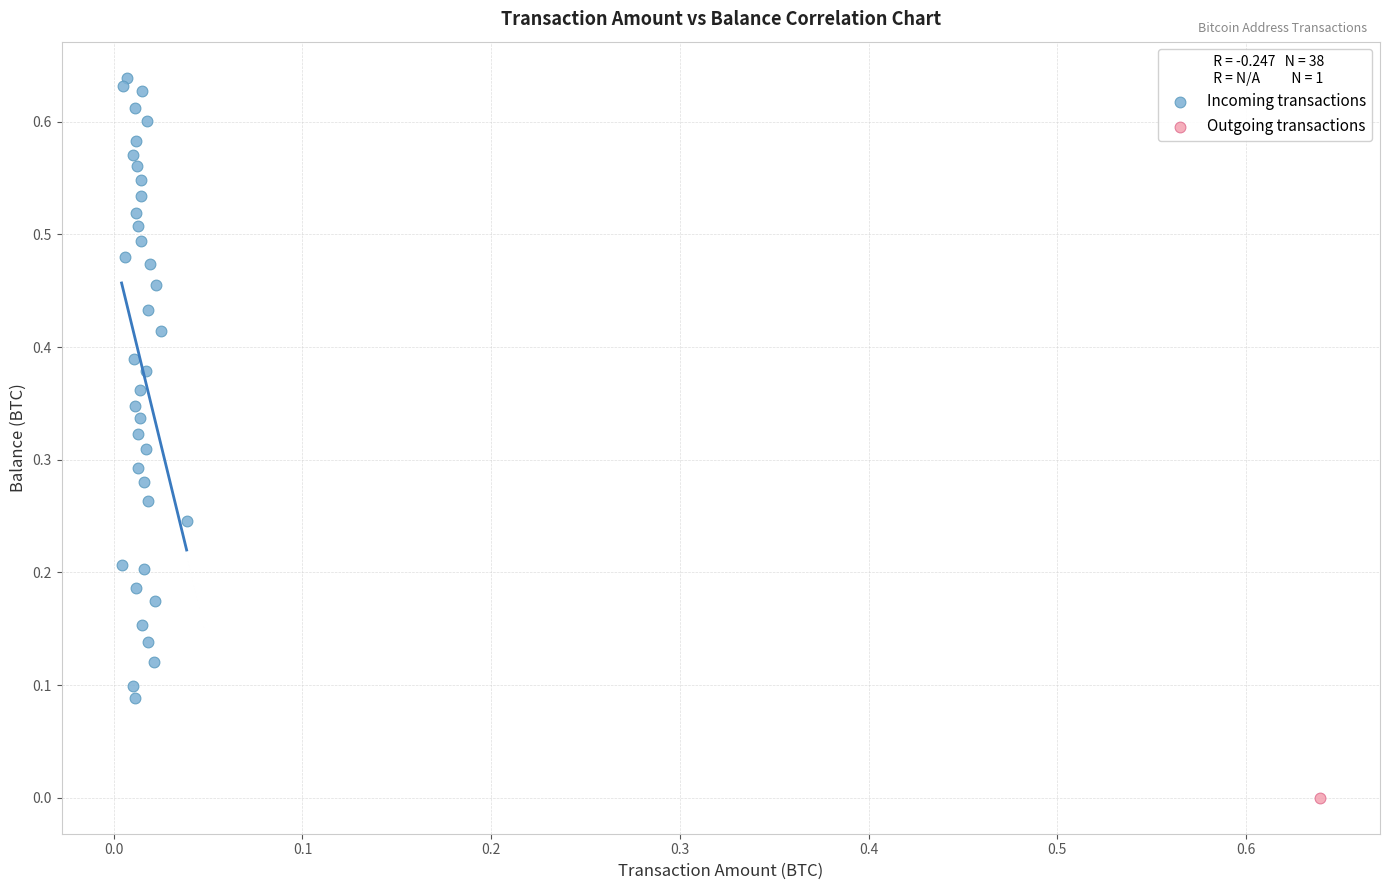

What are all the series names shown in the legend?

Incoming transactions, Outgoing transactions